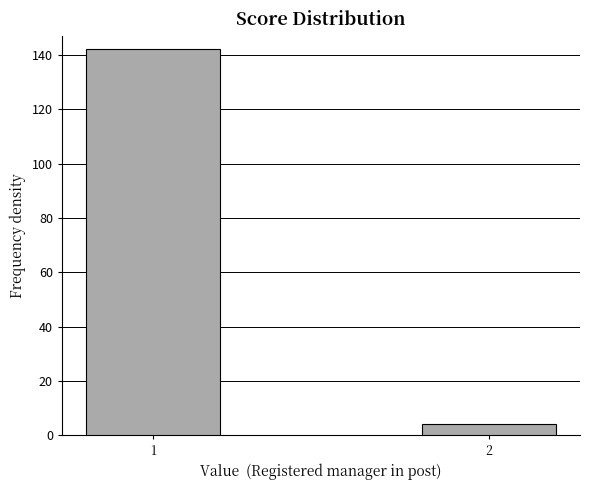

Reading left to right, what are all the values shown in this chart?

142	4